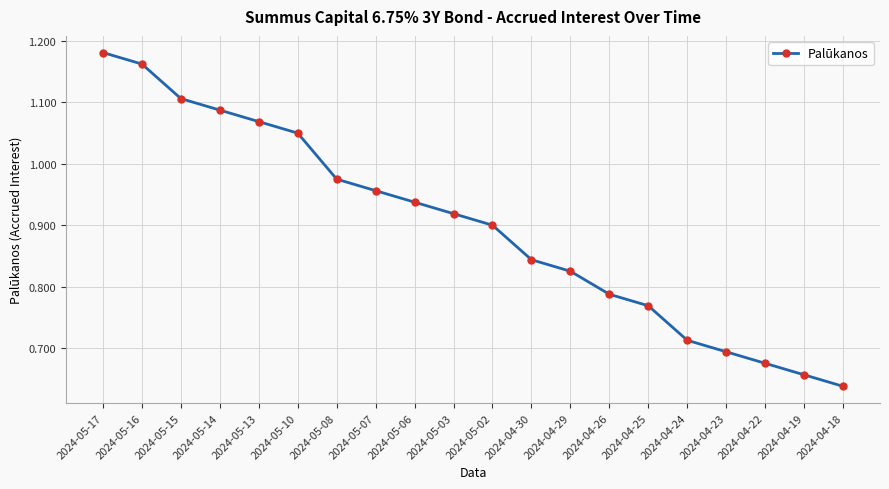

Is it true that the value at 2024-04-26 is 0.2?

False